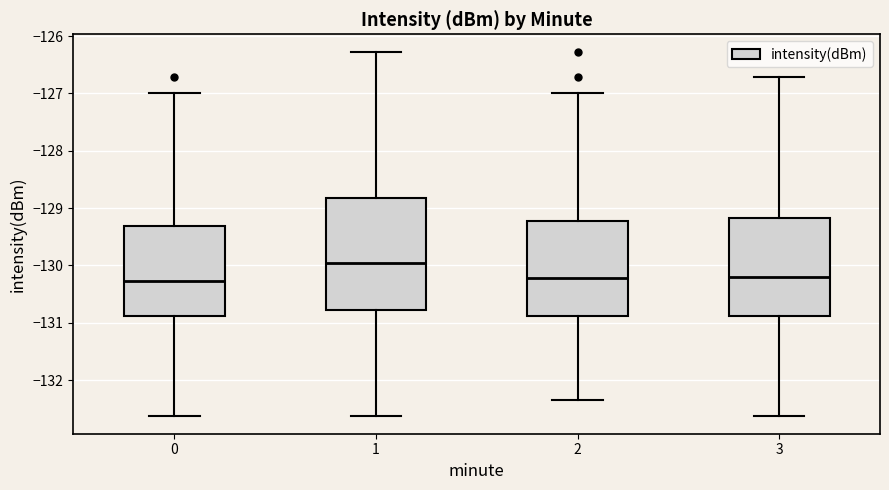

Comparing the boxes themselves (not the whiskers), which one is the tallest?

1